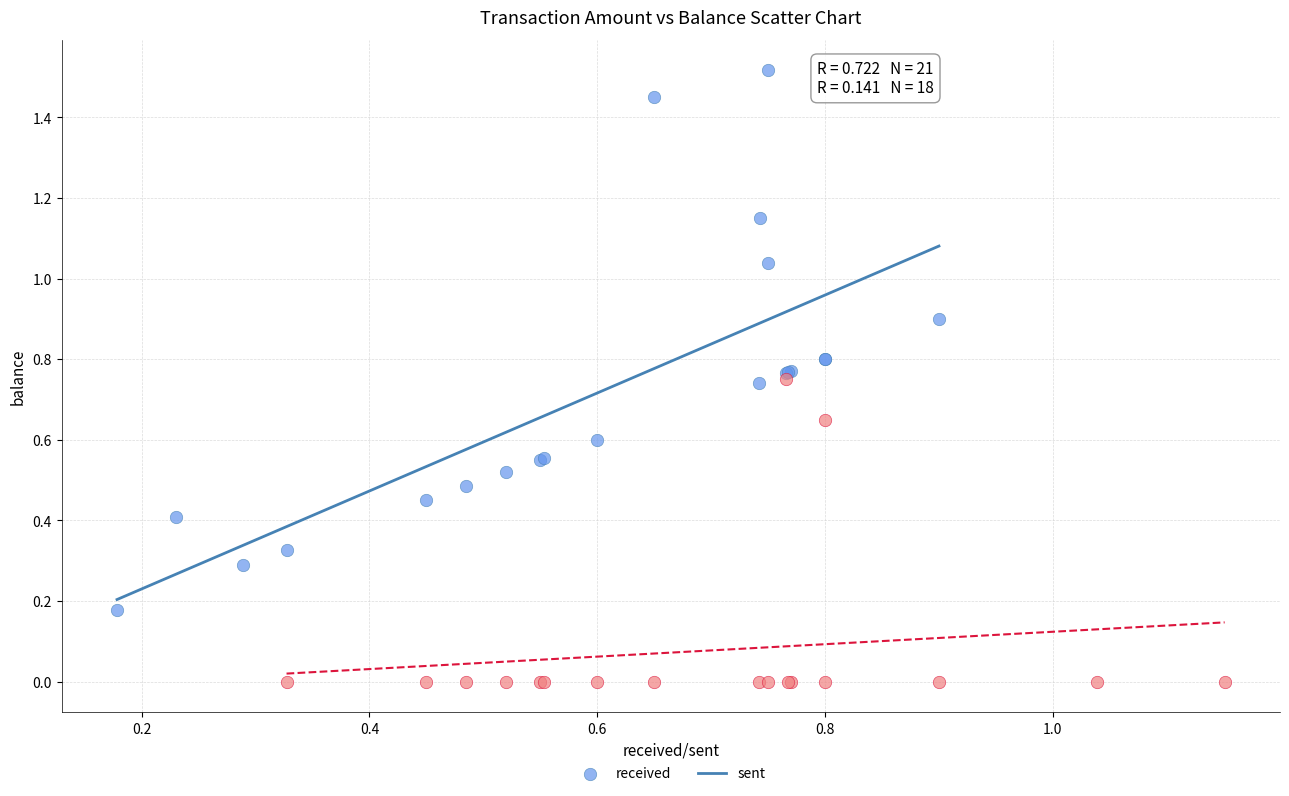

Which series contains the highest Y value?

received